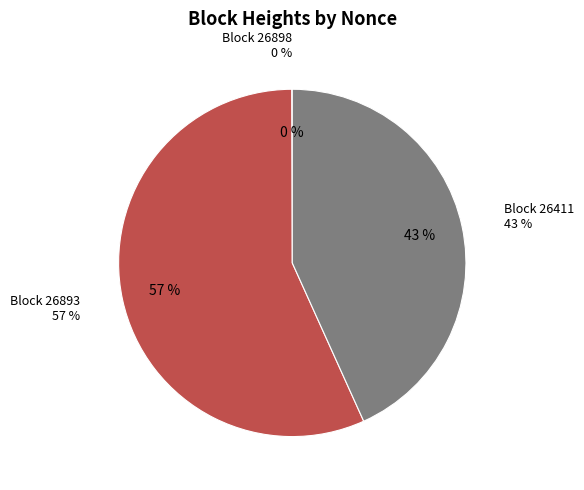

Is it true that 26898 is 1% of the pie?

False